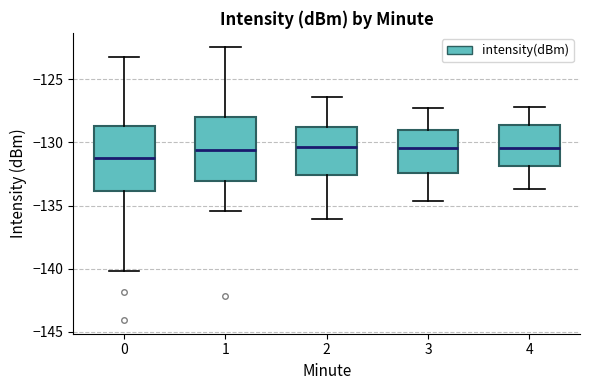

Where does the upper whisker of the box at x = 1 end on the y-axis? The values are not printed on the chart, so give them approximately, as read against the axis.

-122.5